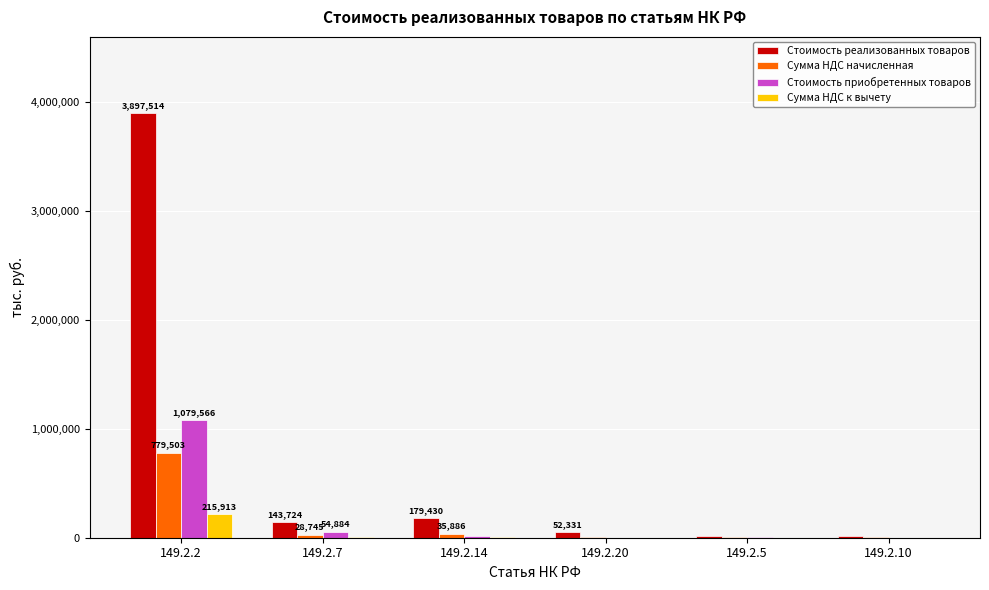

Are the bars horizontal?

No